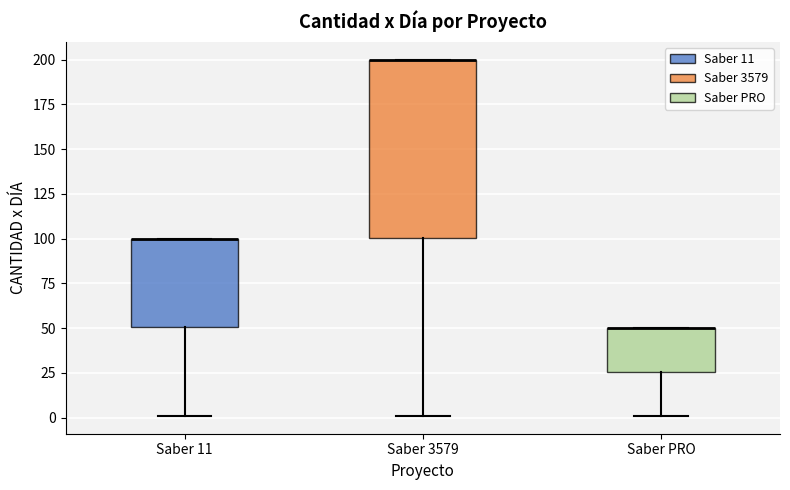

Comparing the boxes themselves (not the whiskers), which one is the tallest?

Saber 3579